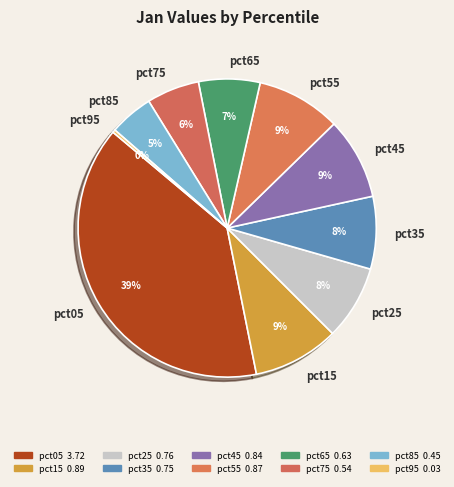

To the nearest percent, what is the average slice percentage?

10%